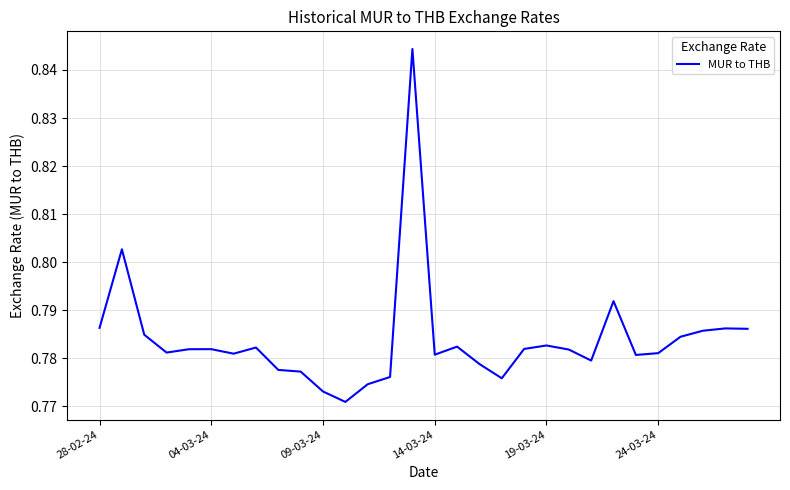

Is this an area chart (filled region under the line)?

No